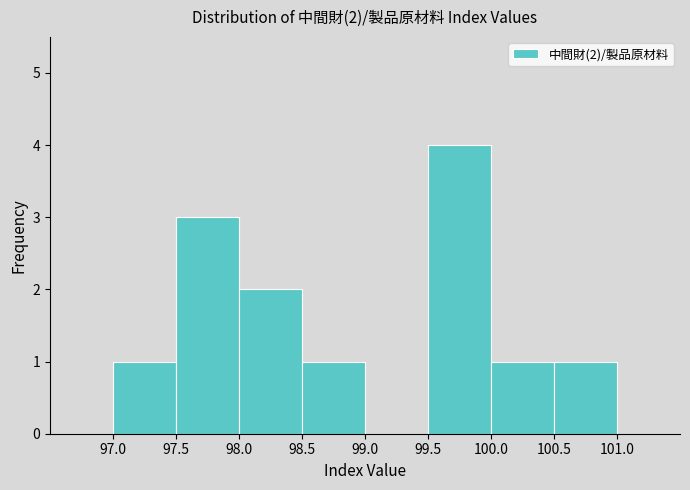

Over which range of the x-axis is the bar tallest?

99.5 to 100.0